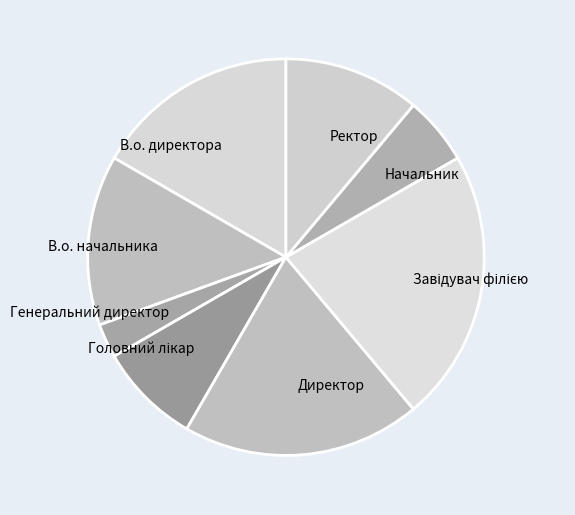

Approximately how many times larger is the value at В.о. директора compared to В.о. начальника?

1.2